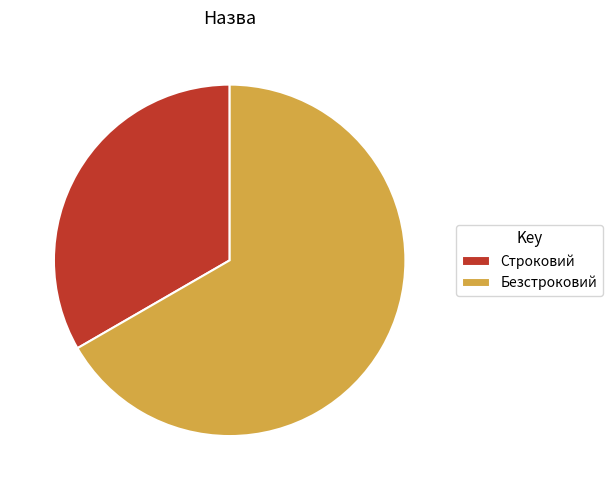

Which category accounts for the majority?

Безстроковий